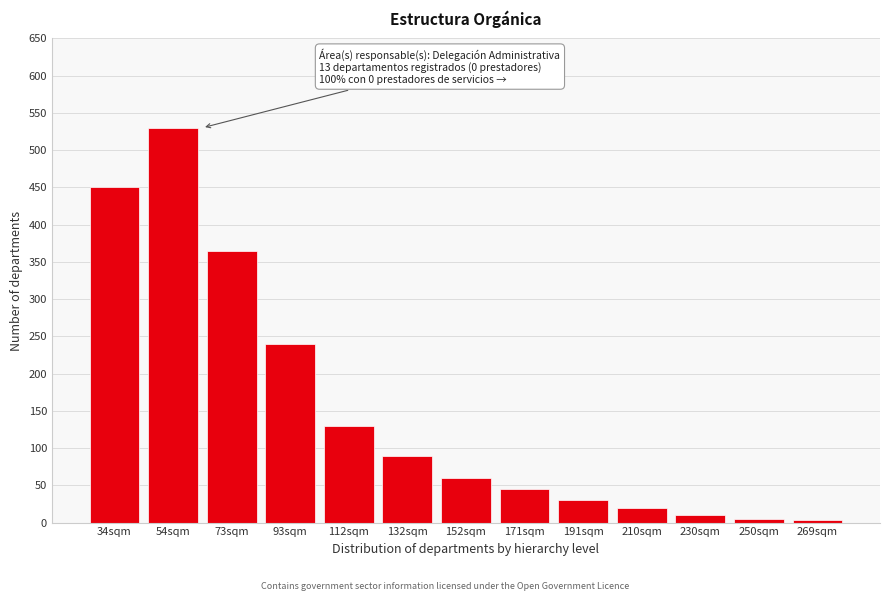

At which label is the value closest to 266?

93sqm